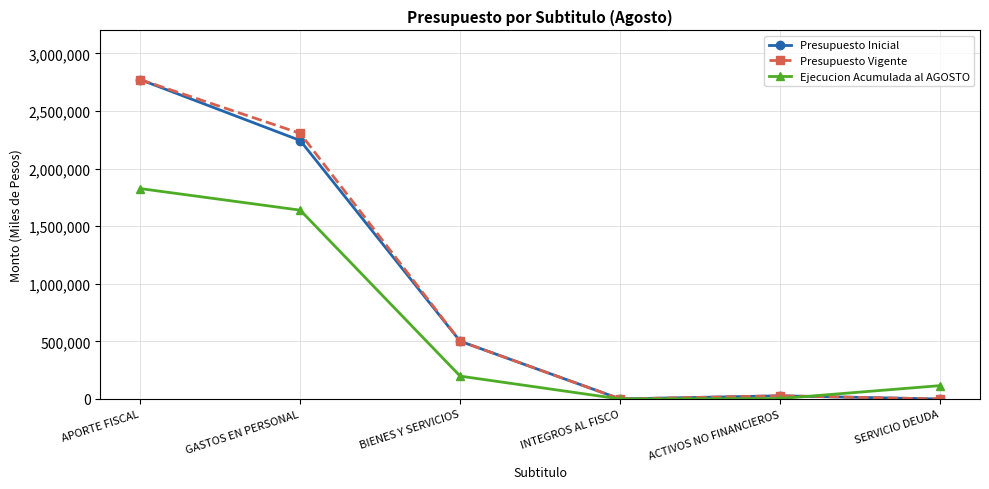

How many lines are shown in the chart?

3